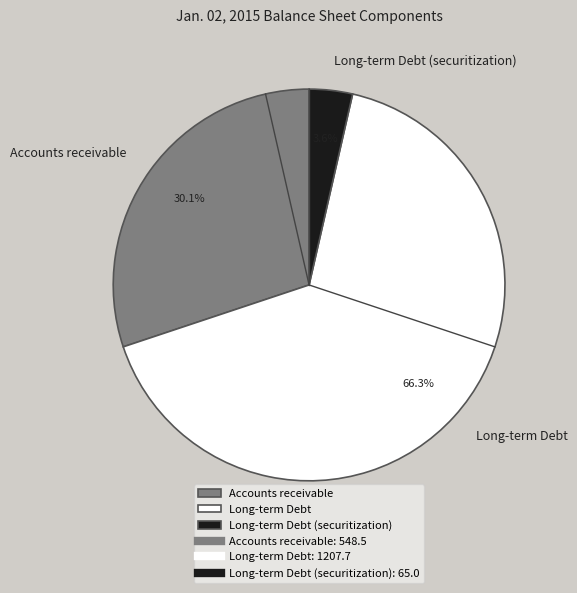

The Long-term Debt slice represents 52% of the pie. True or false?

False